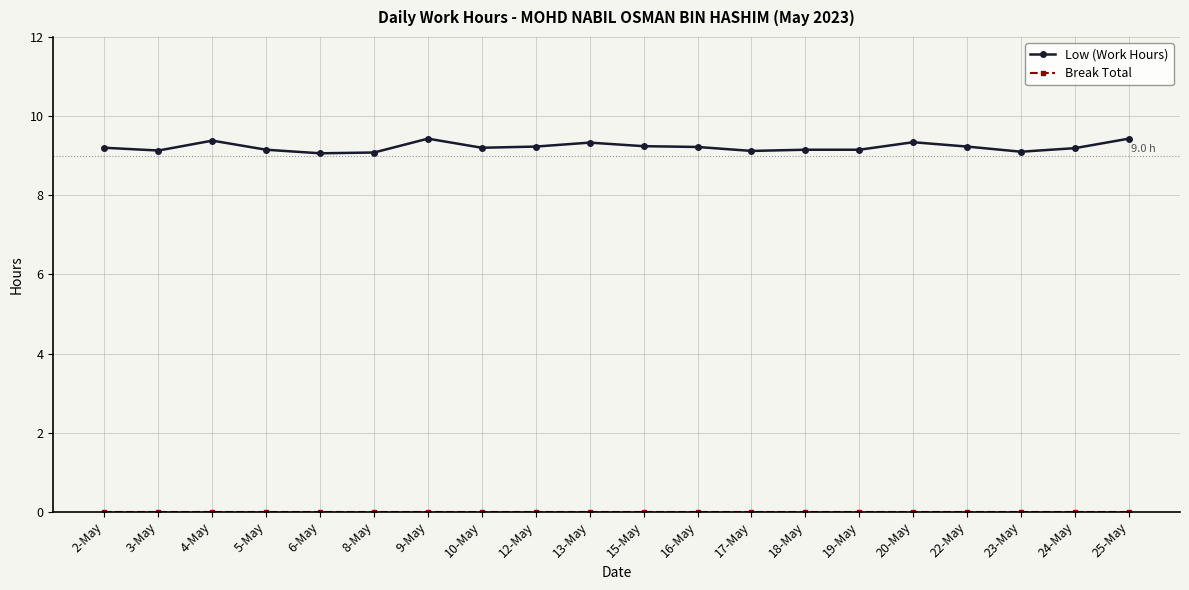

What is the sum of all Low (Work Hours) values?

184.4